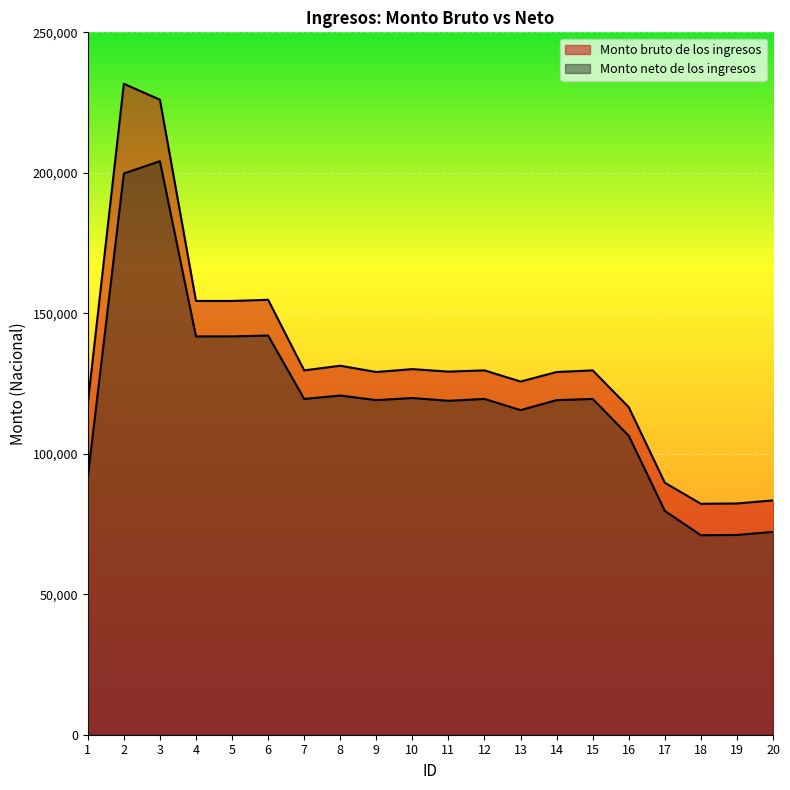

At how many categories does at least one series exceed 221907?

2